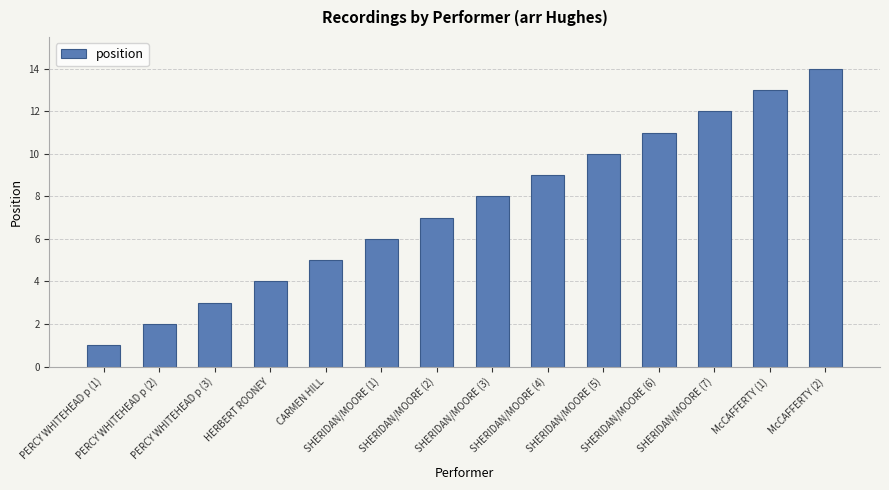

What is the difference between the values at PERCY WHITEHEAD p (1) and McCAFFERTY (1)?

12